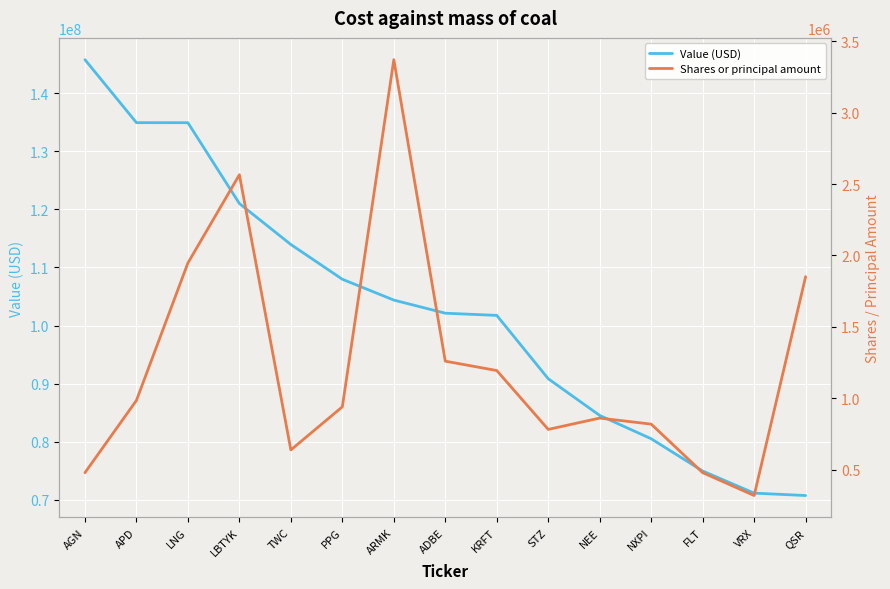

Is it true that Value (USD) equals 104378000 at ARMK?

True